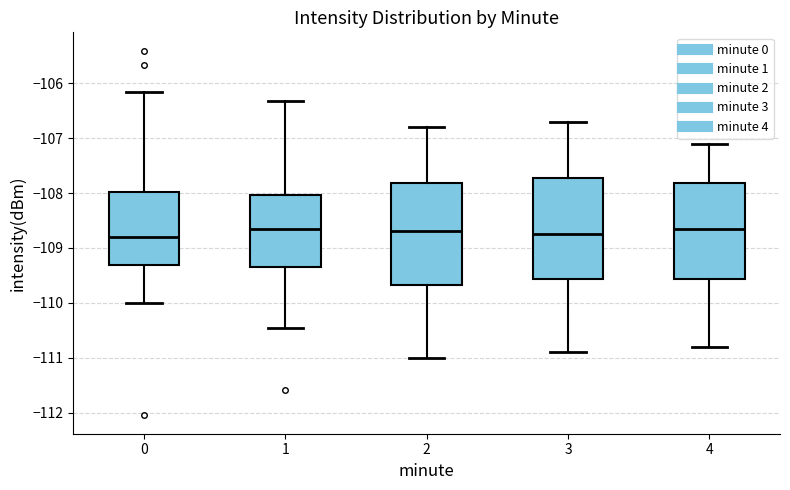

Reading left to right, transcribe this box plot: for each box, give where its median line is, the range the box spans, and where its two whiskers end, as read against the y-axis. The values are not printed on the chart, so give them approximately, as read against the axis.

0: median -108.8, box -109.3 to -108.0, whiskers -110.0 to -106.1
1: median -108.6, box -109.4 to -108.0, whiskers -110.5 to -106.3
2: median -108.7, box -109.7 to -107.8, whiskers -111.0 to -106.8
3: median -108.7, box -109.6 to -107.7, whiskers -110.9 to -106.7
4: median -108.6, box -109.6 to -107.8, whiskers -110.8 to -107.1